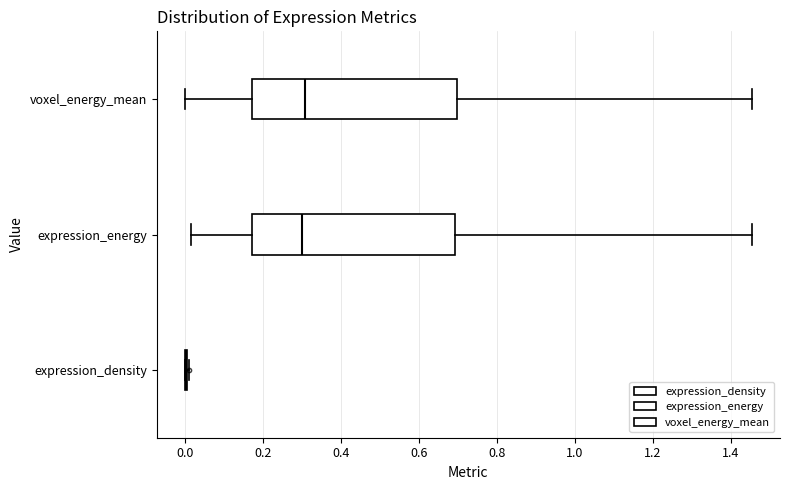

Reading bottom to top, transcribe this box plot: for each box, give where its median line is, the range the box spans, and where its two whiskers end, as read against the x-axis. The values are not printed on the chart, so give them approximately, as read against the axis.

expression_density: box collapsed to a line at 0.00, whiskers 0.00 to 0.00
expression_energy: median 0.30, box 0.18 to 0.70, whiskers 0.02 to 1.46
voxel_energy_mean: median 0.30, box 0.18 to 0.70, whiskers 0.00 to 1.46